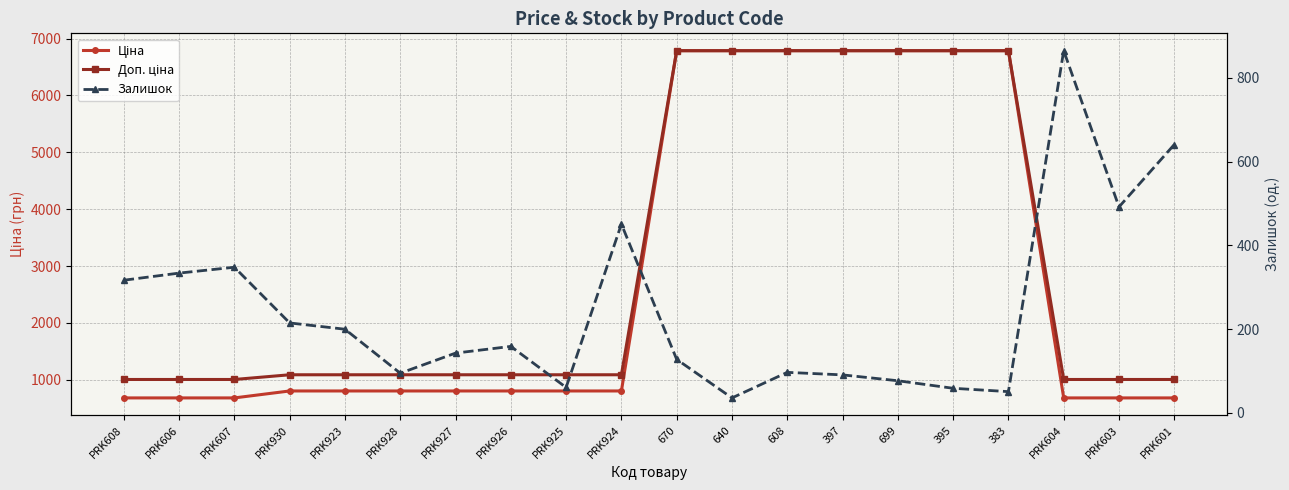

True or false: Доп. ціна has a value of 1433.3 at PRK925.

False